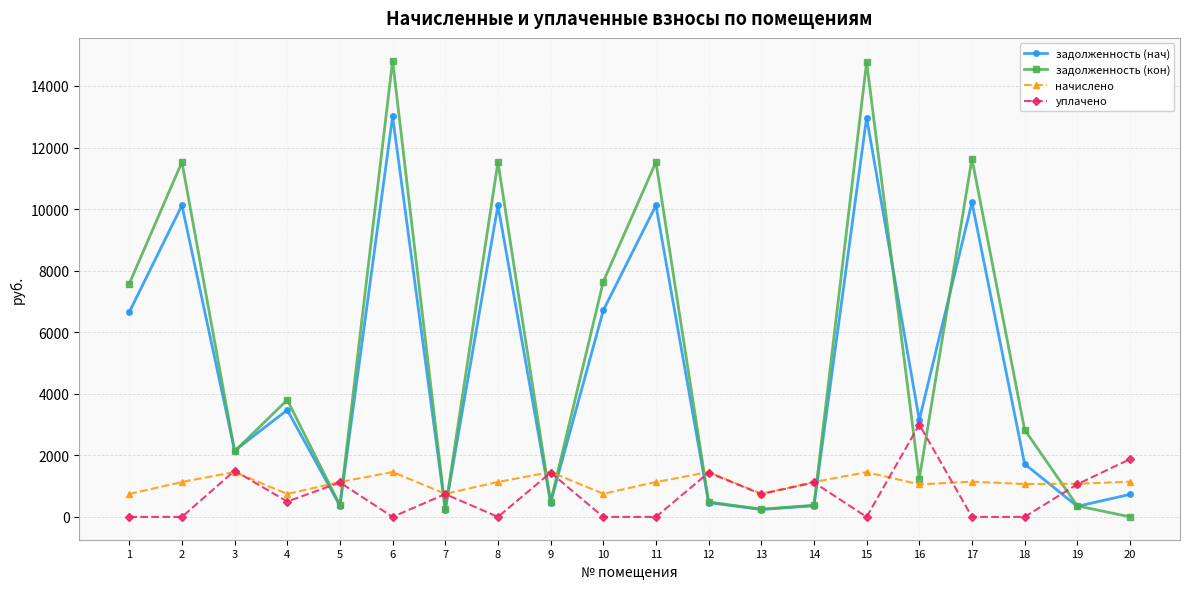

True or false: задолженность (кон) and задолженность (нач) intersect in this chart.

True